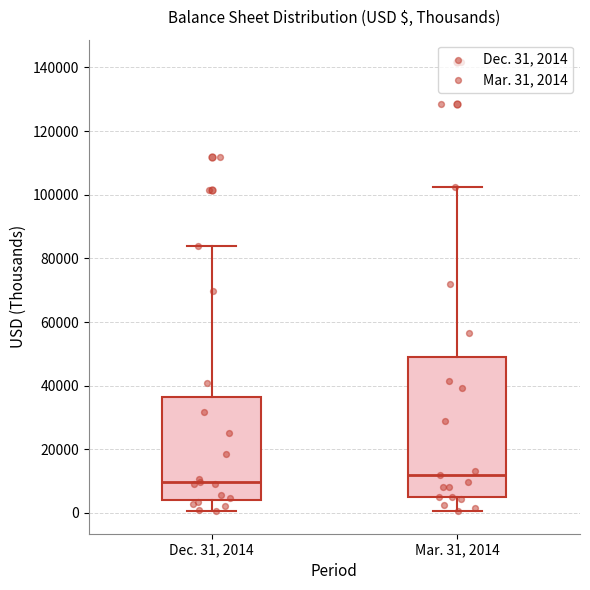

Which box's median line is the lowest?

Dec. 31, 2014